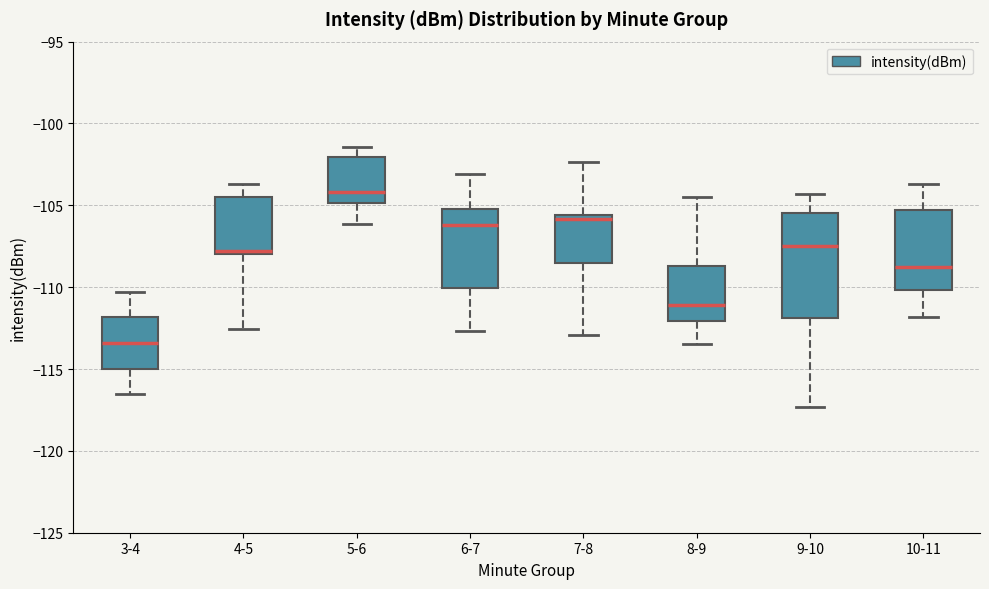

Where does the lower whisker of the box for 4-5 end on the y-axis? The values are not printed on the chart, so give them approximately, as read against the axis.

-112.5